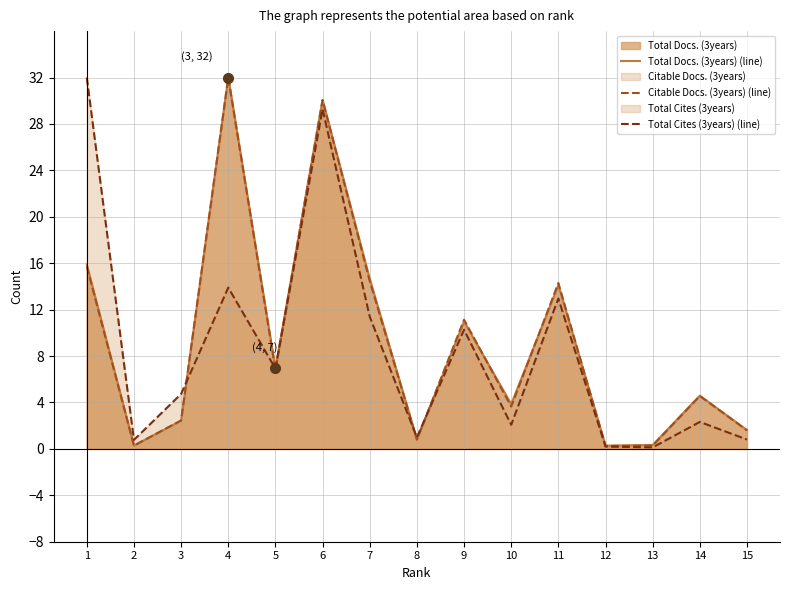

Reading right to left, list all the values displayed in this chart.

Total Docs. (3years) (line): 15=1.6	14=4.6	13=0.3	12=0.3	11=14.1	10=3.9	9=11.0	8=0.8	7=14.7	6=30.1	5=6.9	4=32.0	3=2.4	2=0.3	1=15.9
Citable Docs. (3years) (line): 15=1.6	14=4.6	13=0.3	12=0.3	11=14.3	10=3.6	9=11.1	8=0.8	7=14.5	6=30.1	5=6.8	4=32.0	3=2.4	2=0.3	1=15.7
Total Cites (3years) (line): 15=0.8	14=2.3	13=0.1	12=0.2	11=13.0	10=2.1	9=10.3	8=1.0	7=11.4	6=29.3	5=6.9	4=13.9	3=4.7	2=0.8	1=32.0